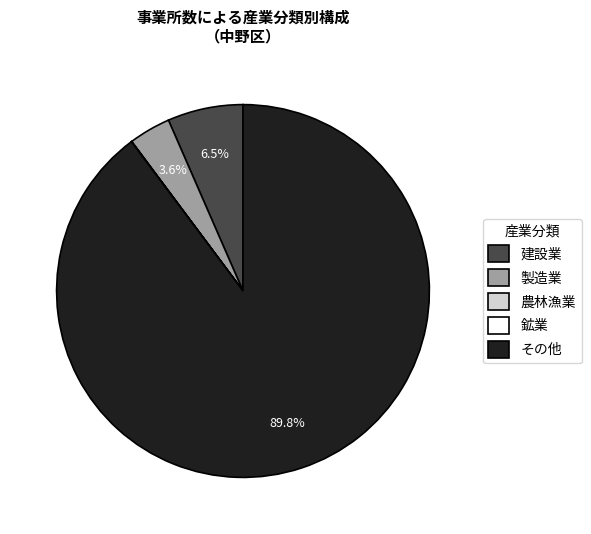

Does 建設業 represent more than half of the total?

No